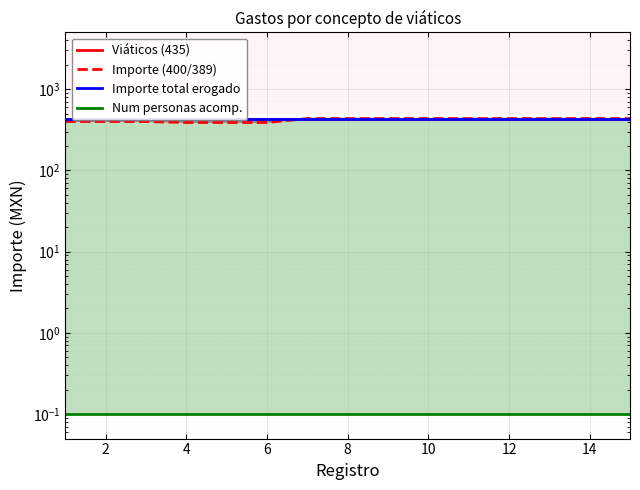

Is it true that Num personas acomp. equals 0.1 at 8?

True